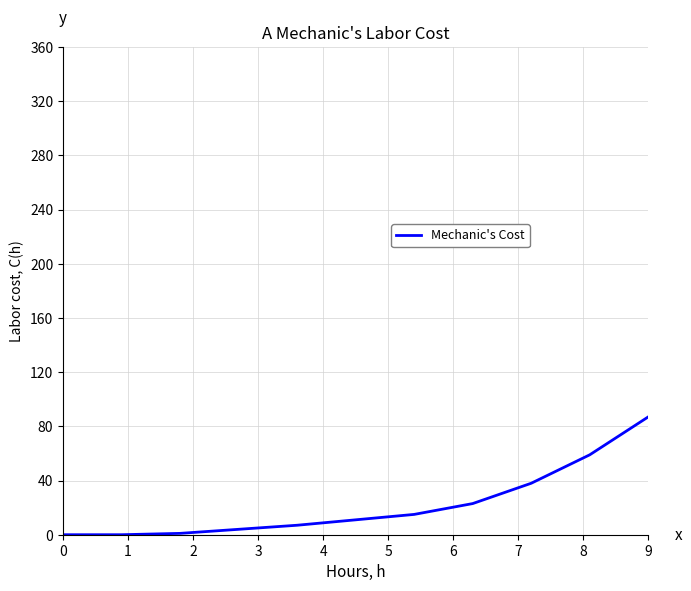

What is the maximum value shown in the chart?

87